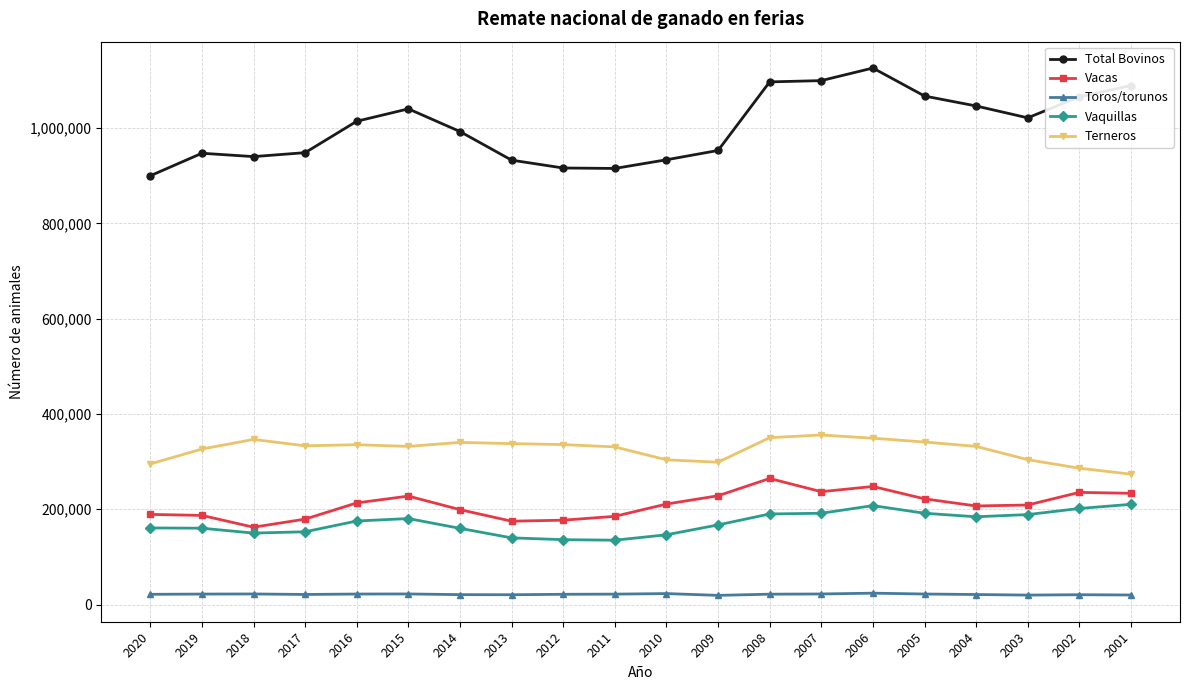

In Vacas, how many points are higher than both neighbors (excluding endpoints)?

4